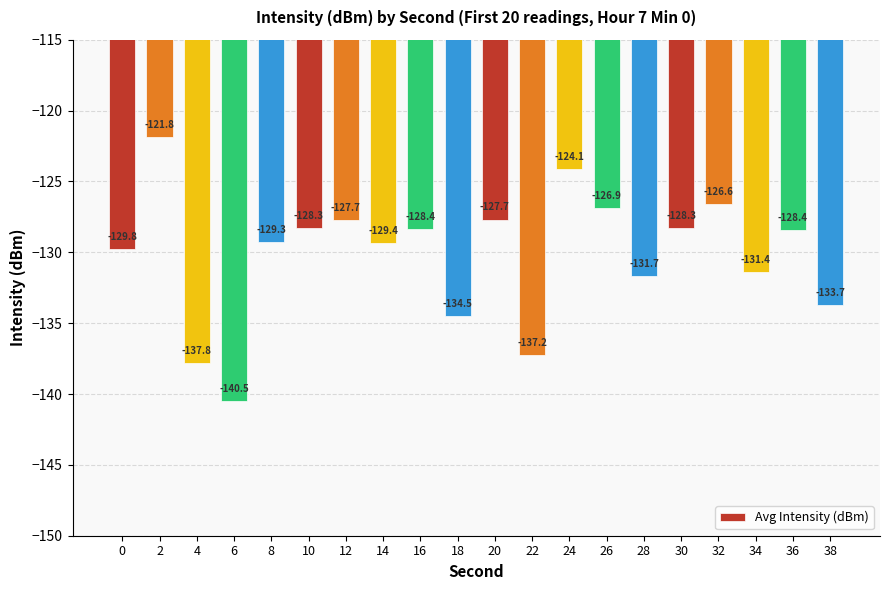

How many data points are less than -128?

14